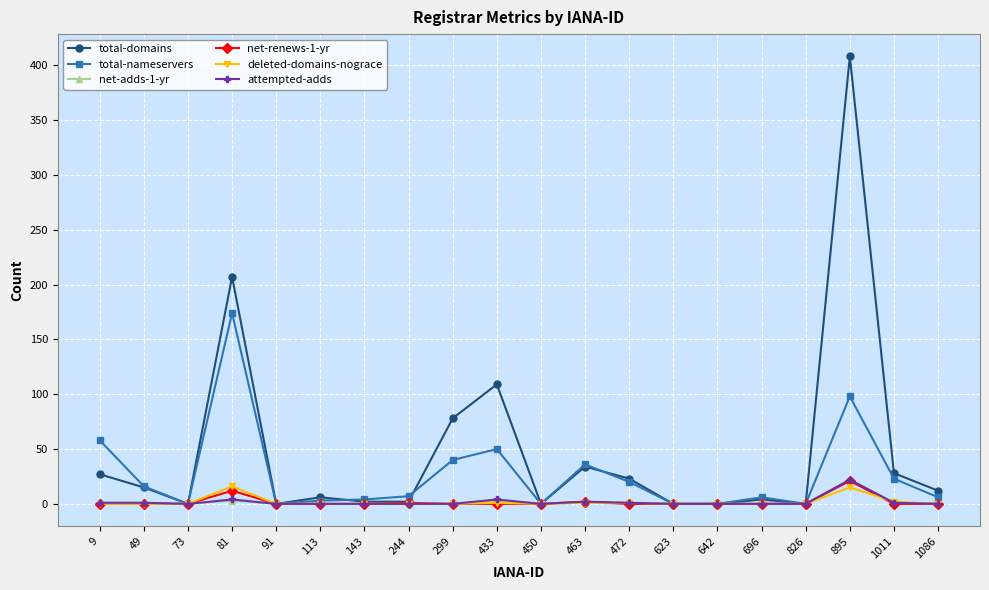

At which category does total-nameservers reach its first local valley?

73